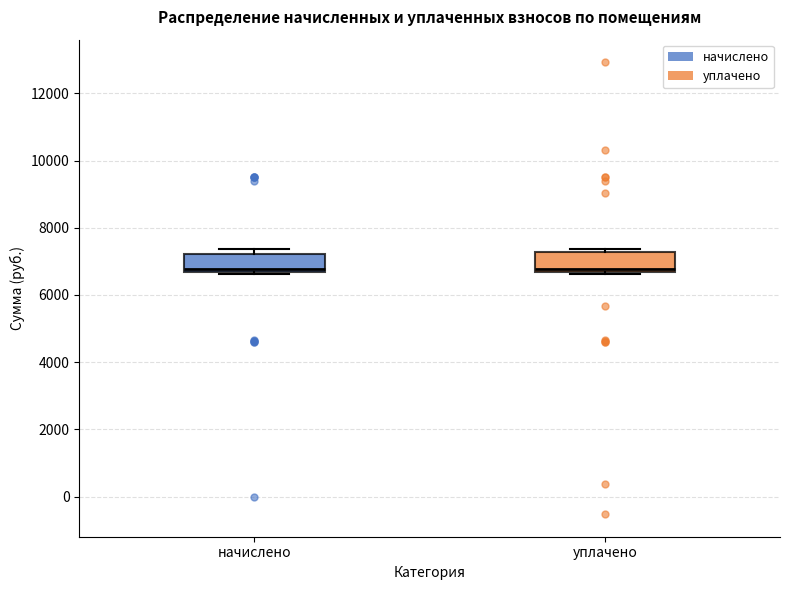

Reading left to right, read every box against the y-axis: the position of its median line, the range the box covers, and the ends of its whiskers. The values are not printed on the chart, so give them approximately, as read against the axis.

начислено: median 6800, box 6600 to 7200, whiskers 6600 (just below the box's lower edge) to 7400
уплачено: median 6800, box 6600 to 7200, whiskers 6600 (just below the box's lower edge) to 7400